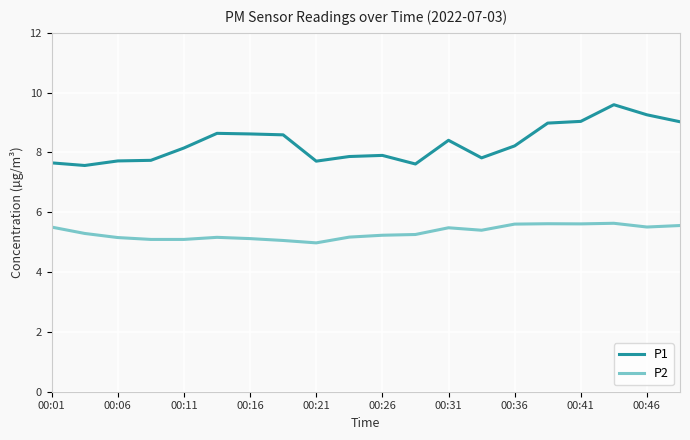

Is this an area chart (filled region under the line)?

No